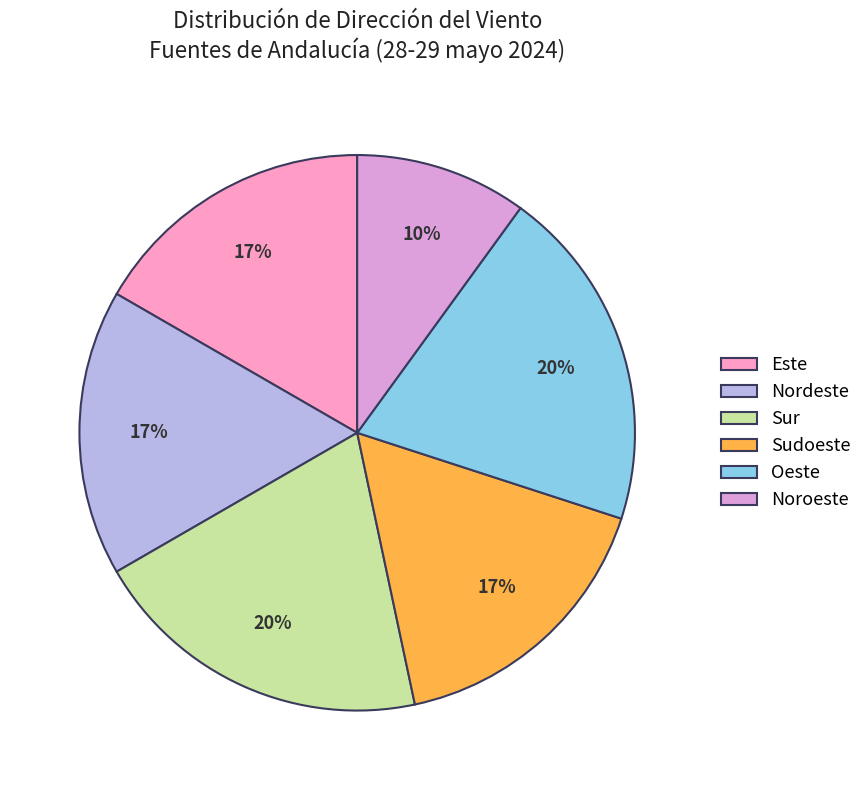

To the nearest percent, what portion does Sudoeste represent?

17%